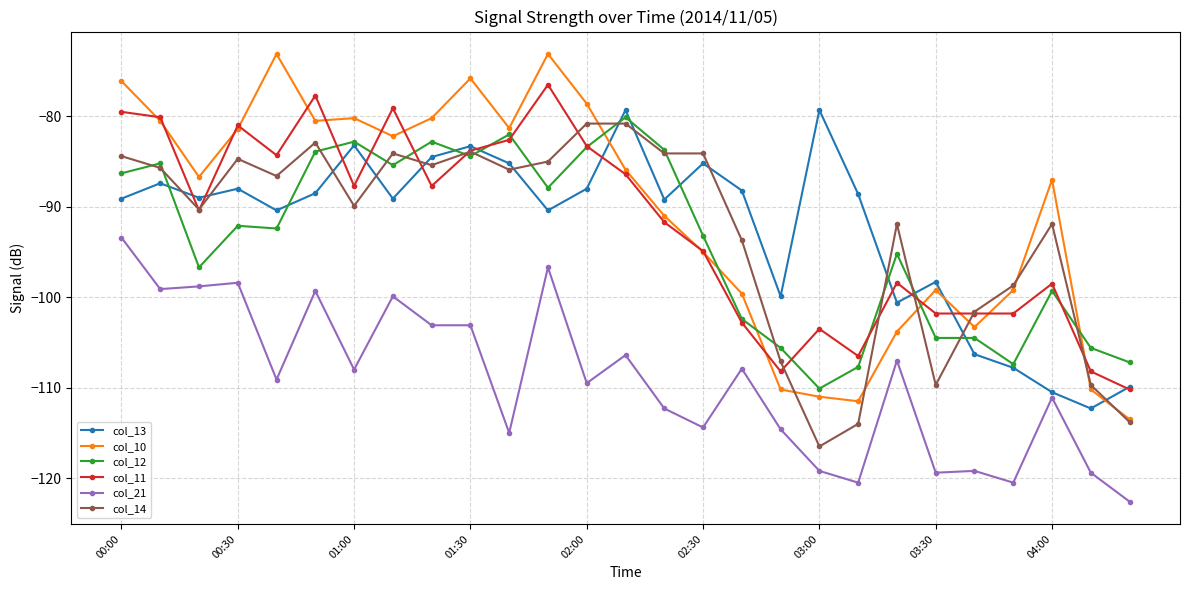

True or false: col_13 and col_10 intersect in this chart.

True